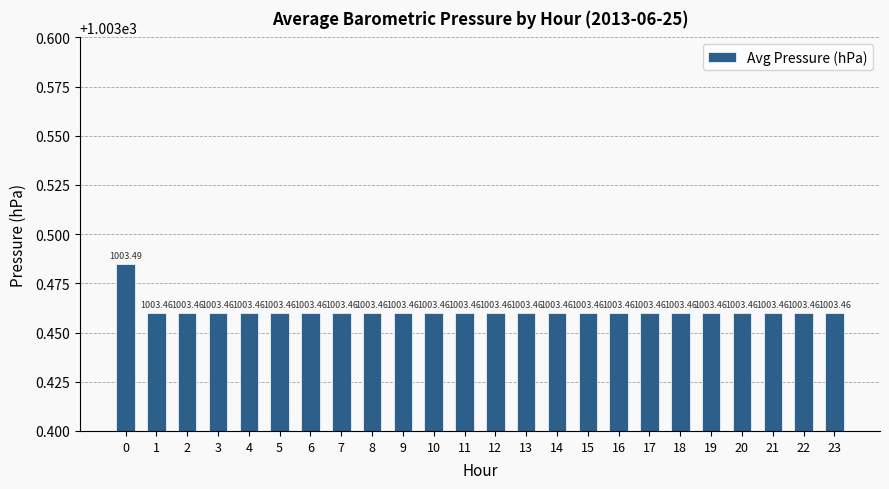

The chart shows a value of 1003.5 at 9. True or false?

True